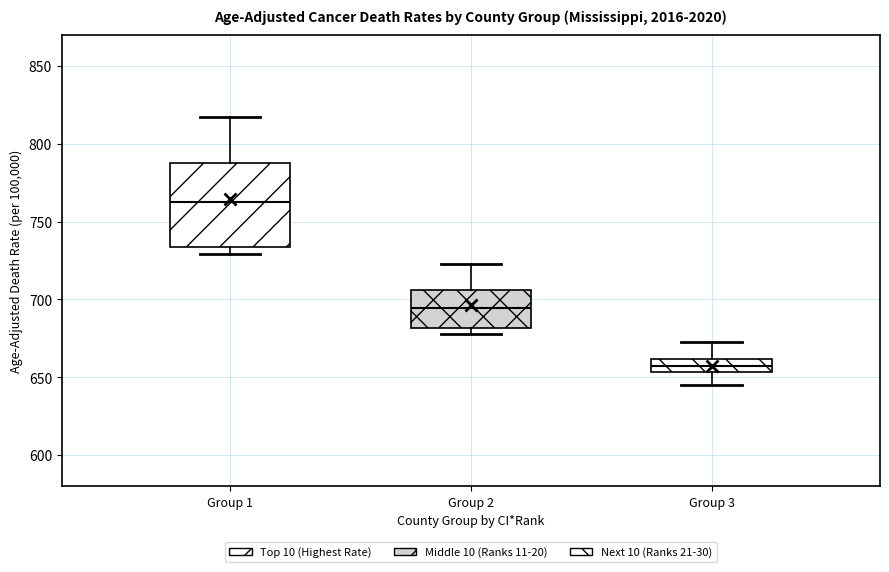

Which box's median line is the lowest?

Group 3